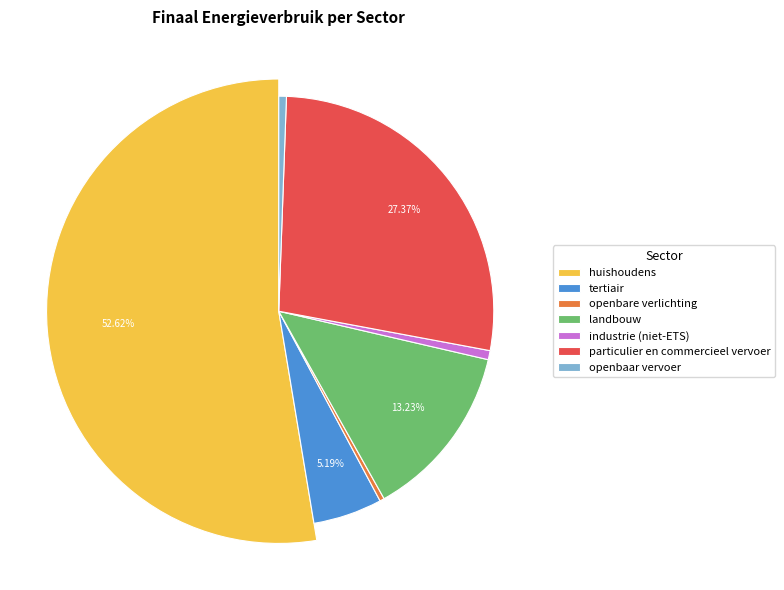

What is the total percentage of particulier en commercieel vervoer and openbare verlichting?

27.7%